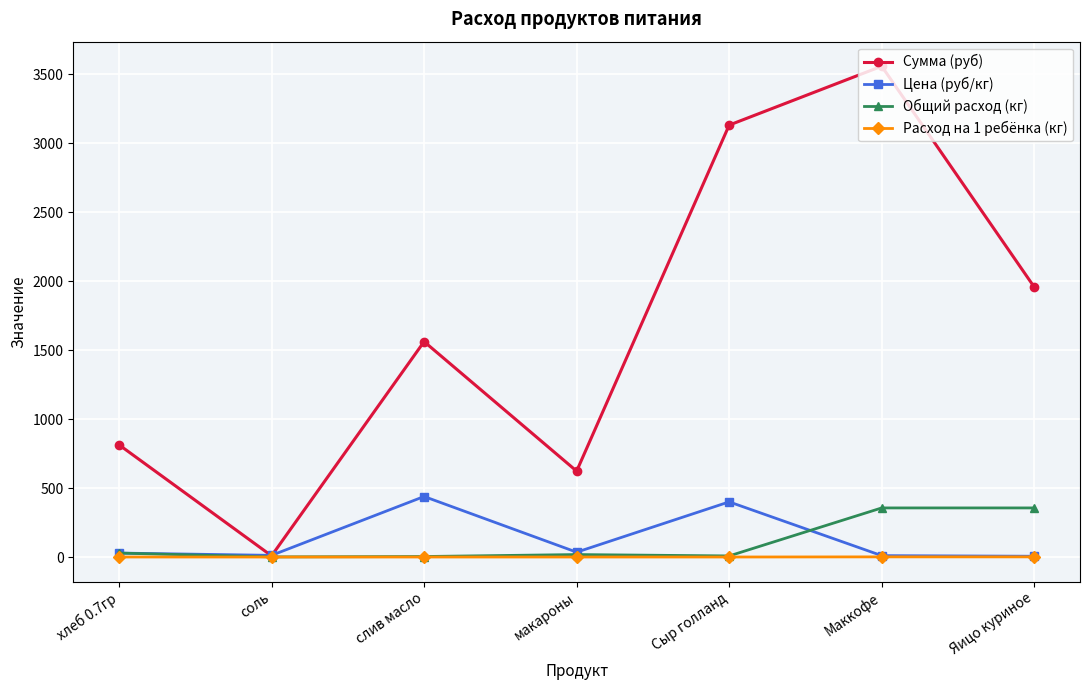

What position from the right is Сыр голланд?

3